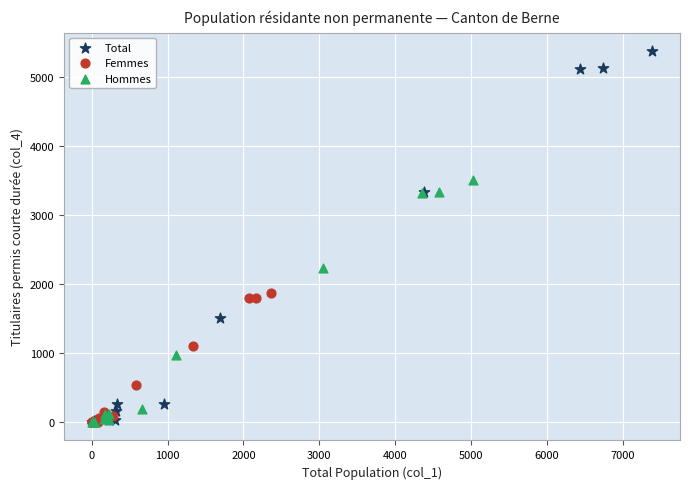

Which series contains the highest Y value?

Total